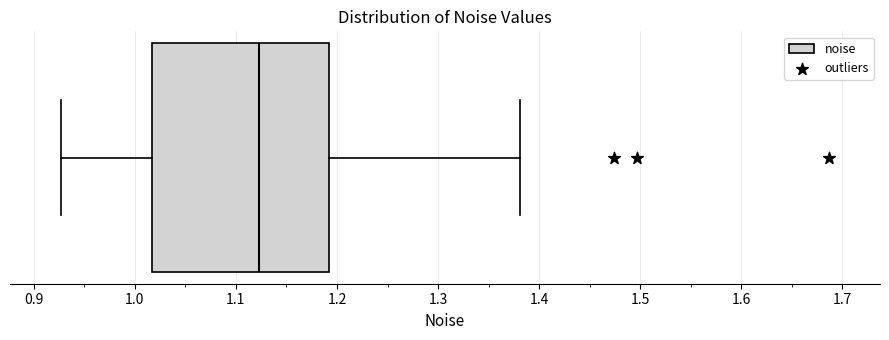

Read this box plot against the x-axis: the position of the median line, the range covered by the box, and the ends of both whiskers. The values are not printed on the chart, so give them approximately, as read against the axis.

median 1.12, box 1.02 to 1.19, whiskers 0.93 to 1.38